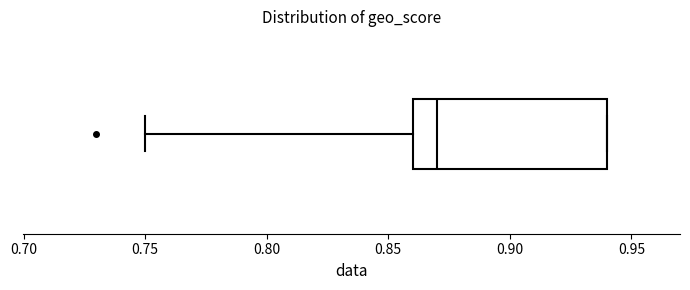

Transcribe this box plot: give where the median line is, the range the box spans, and where the two whiskers end, as read against the x-axis. The values are not printed on the chart, so give them approximately, as read against the axis.

median 0.87, box 0.86 to 0.94, whiskers 0.75 to 0.94